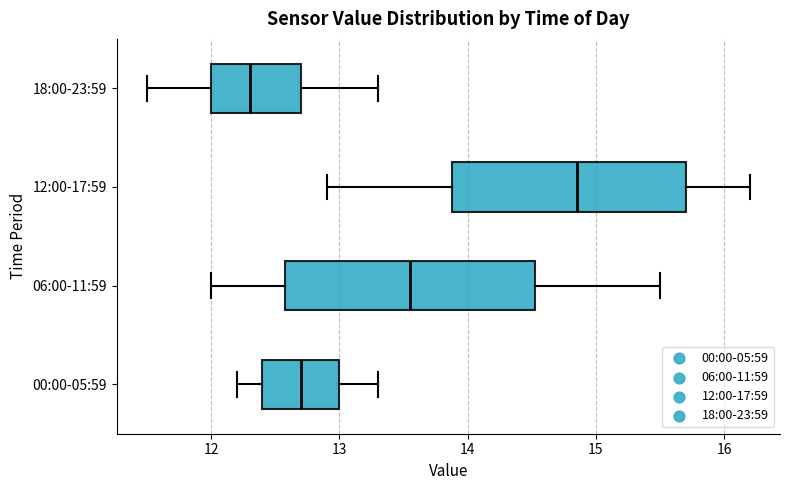

Reading bottom to top, read every box against the x-axis: the position of its median line, the range the box covers, and the ends of its whiskers. The values are not printed on the chart, so give them approximately, as read against the axis.

00:00-05:59: median 12.7, box 12.4 to 13.0, whiskers 12.2 to 13.3
06:00-11:59: median 13.6, box 12.6 to 14.5, whiskers 12.0 to 15.5
12:00-17:59: median 14.9, box 13.9 to 15.7, whiskers 12.9 to 16.2
18:00-23:59: median 12.3, box 12.0 to 12.7, whiskers 11.5 to 13.3